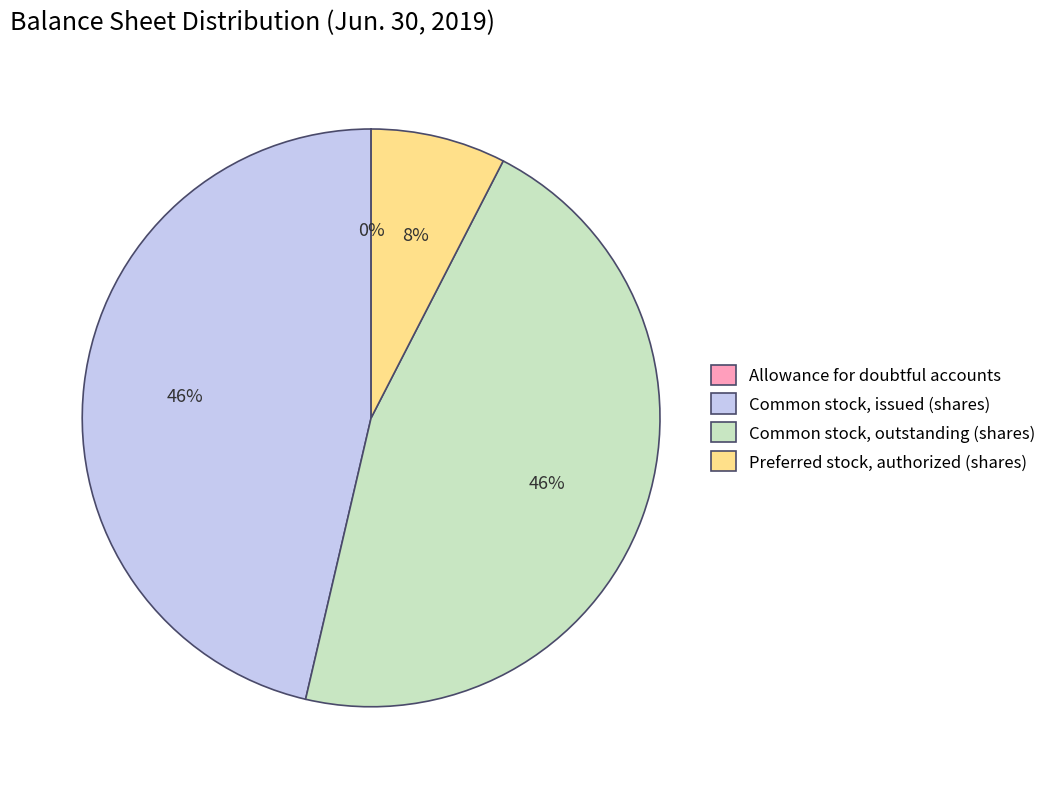

What percentage is the Common stock, outstanding (shares) slice, to the nearest percent?

46%